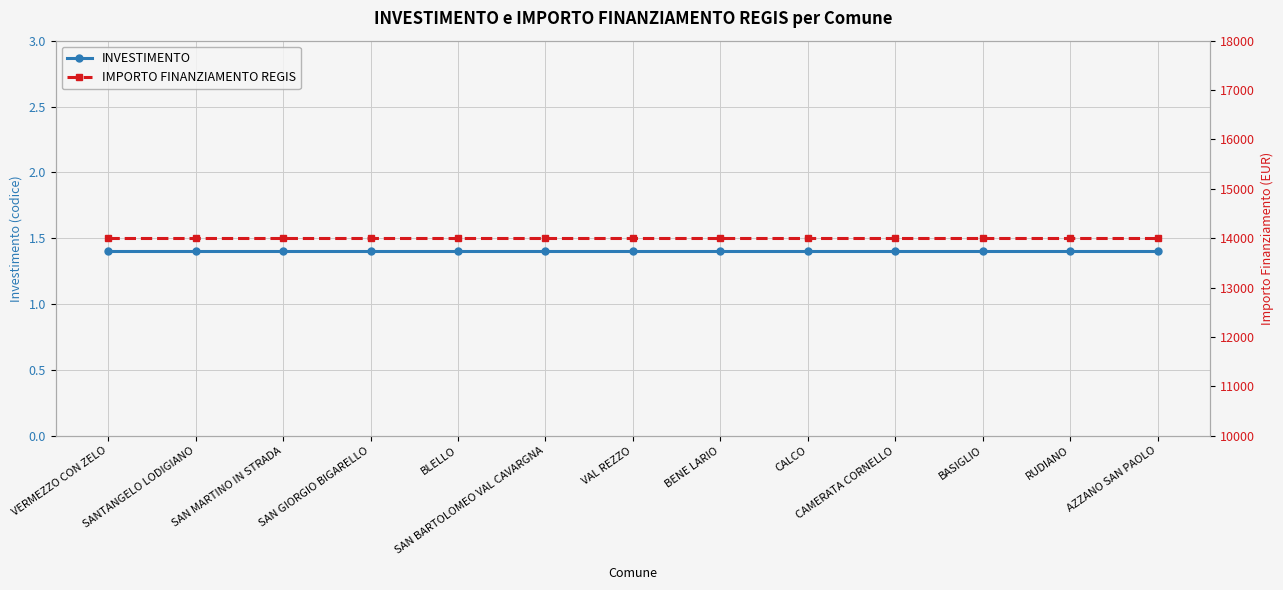

What are all the series names shown in the legend?

INVESTIMENTO, IMPORTO FINANZIAMENTO REGIS